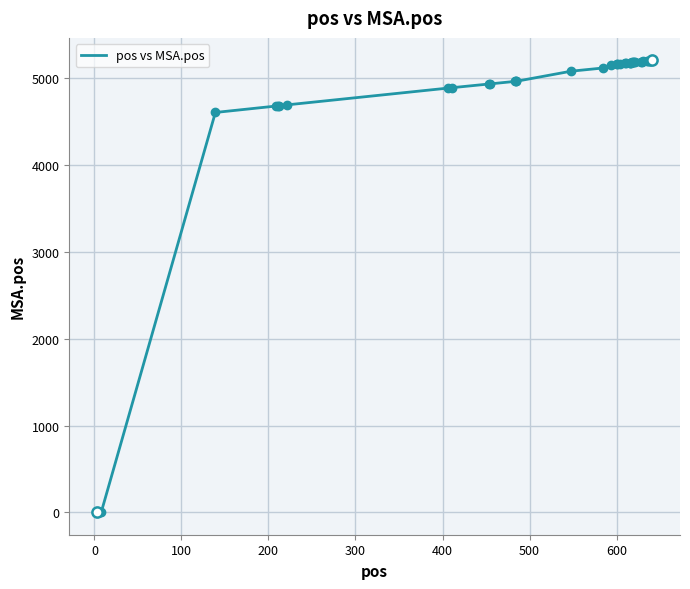

What is the maximum value shown in the chart?

5199